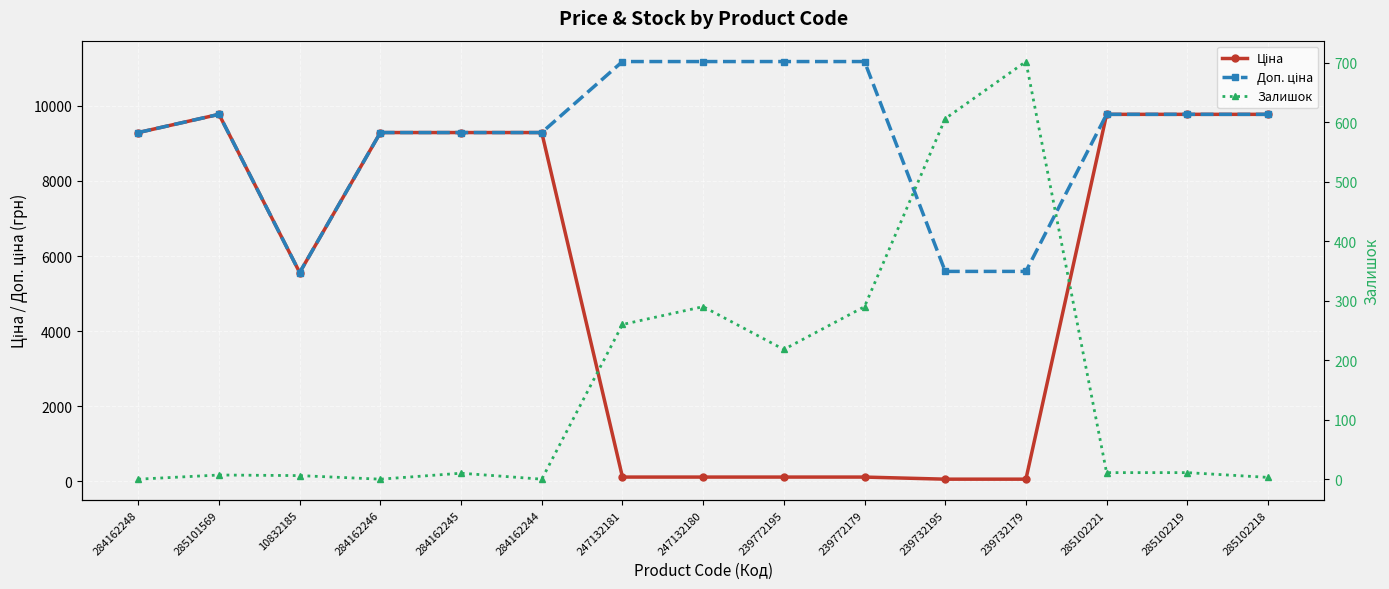

Where is Ціна nearest to the value 4915?

10832185